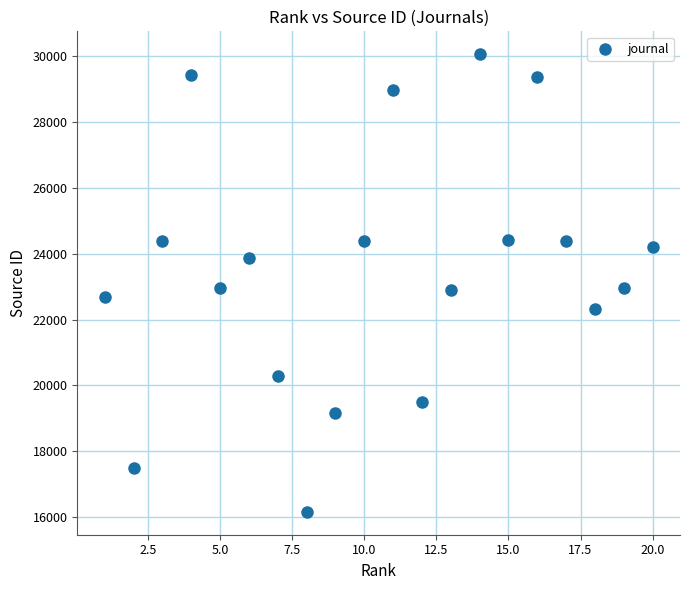

What is the range of X values (max minus min)?

19